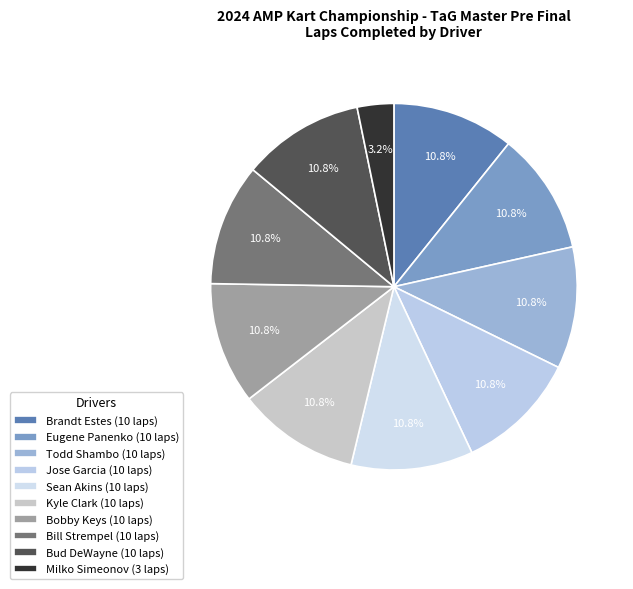

Count the number of slices in the pie.

10